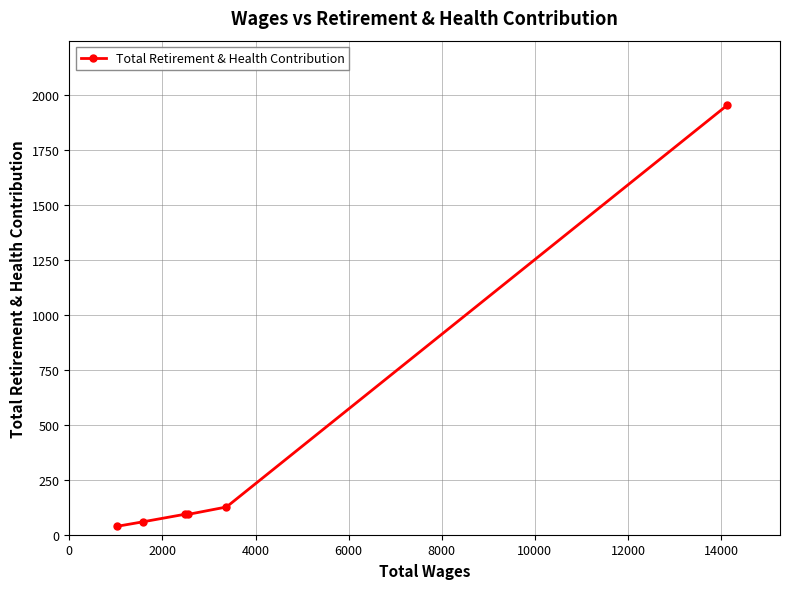

What is the difference between the second highest and second lowest values?

67